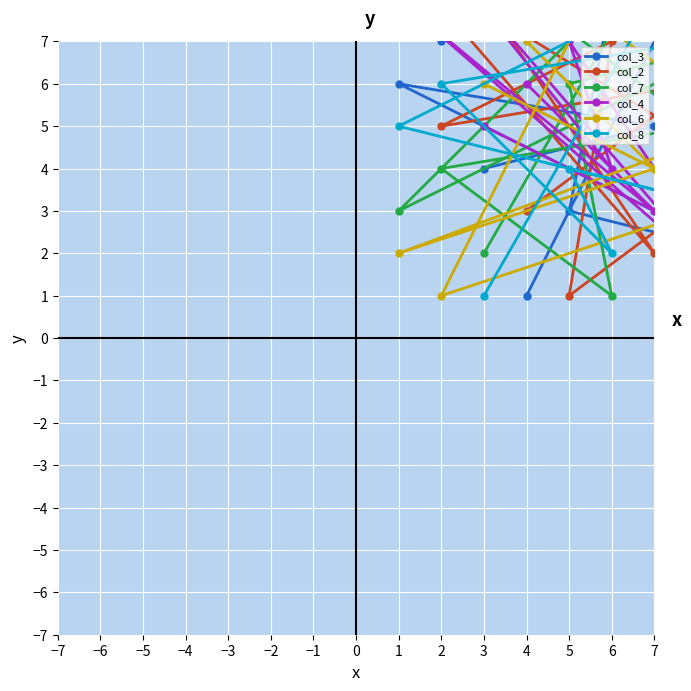

True or false: col_8 has more than 0 points higher than both neighbors.

True